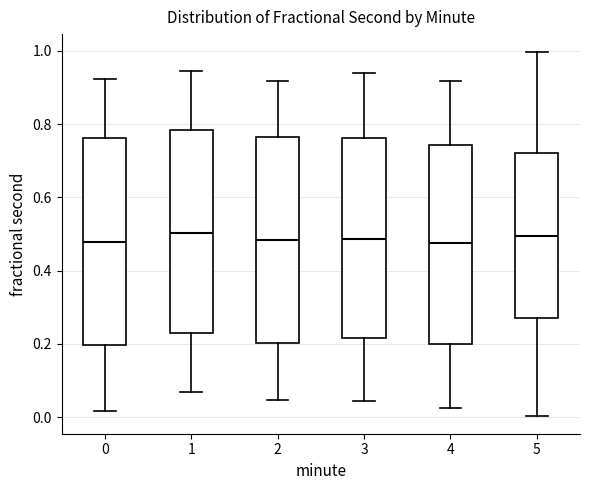

Where is the lower edge of the box at x = 3 on the y-axis? The values are not printed on the chart, so give them approximately, as read against the axis.

0.22